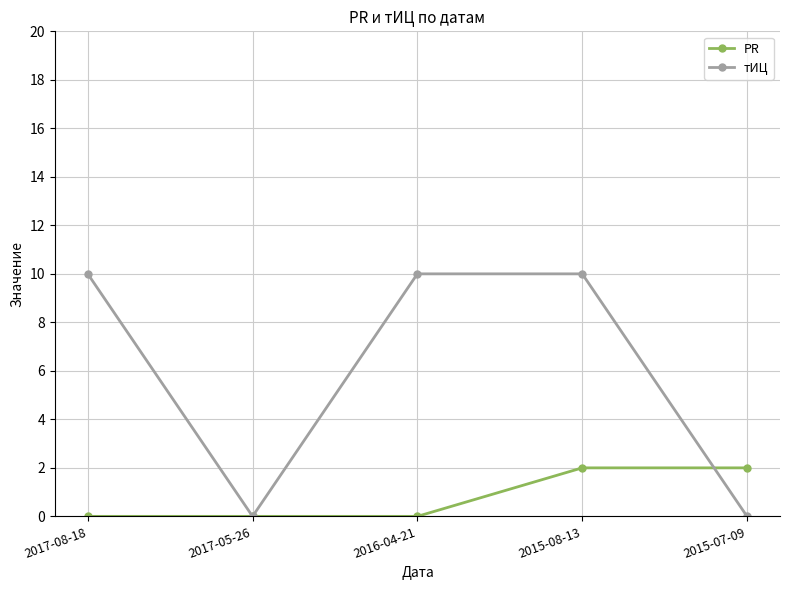

Reading right to left, extract all data points from this chart.

PR: 2	2	0	0	0
тИЦ: 0	10	10	0	10